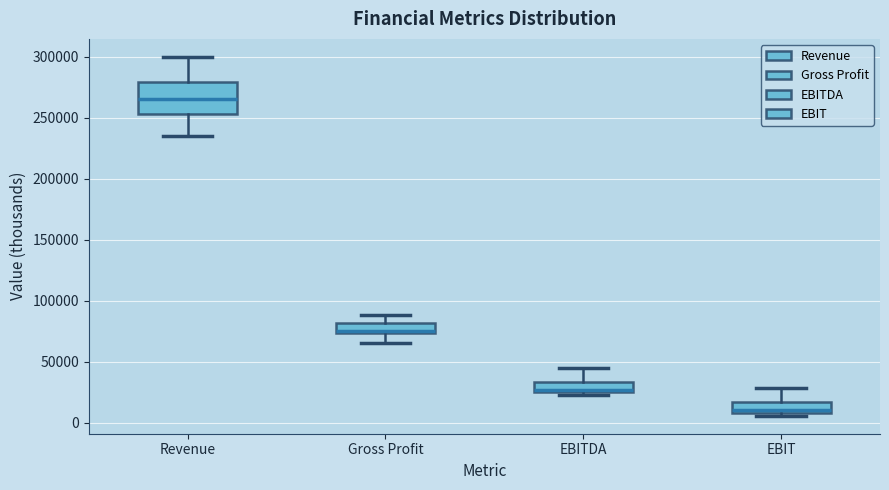

Which box has the lowest median line?

EBIT